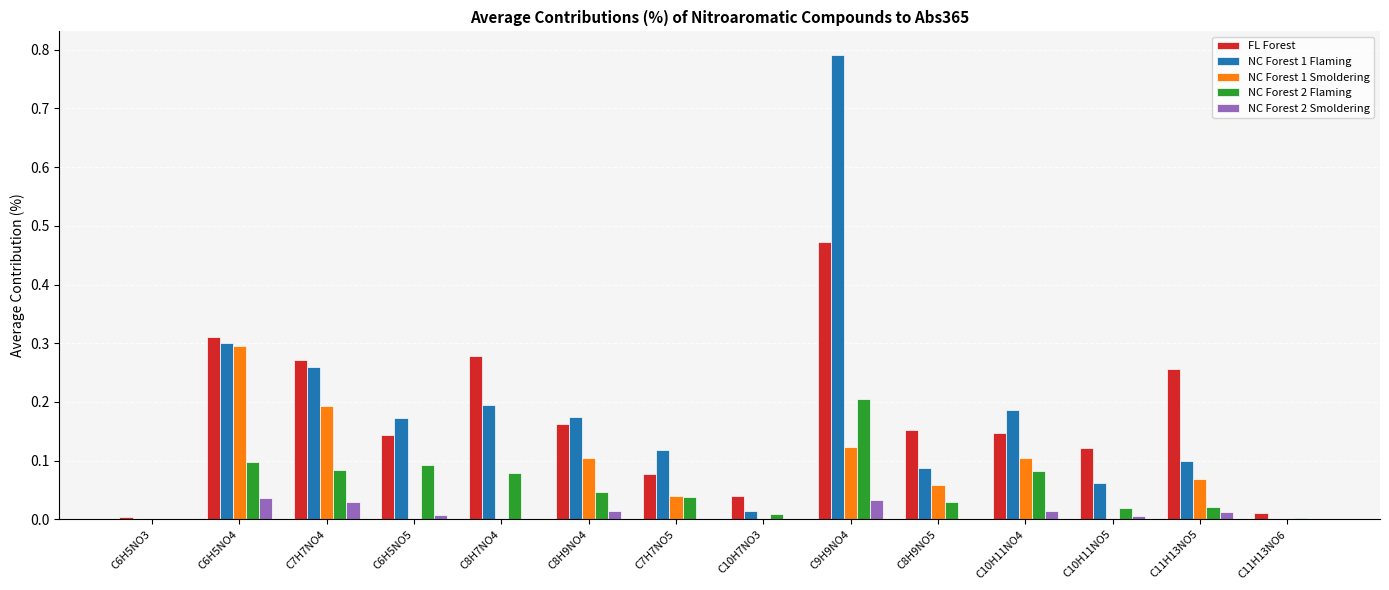

How many data points does each series have?

14